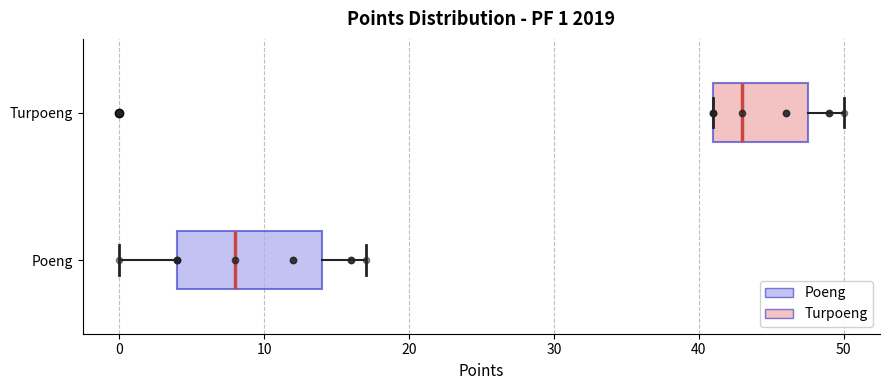

Which box is the widest, from its left edge to its right edge?

Poeng